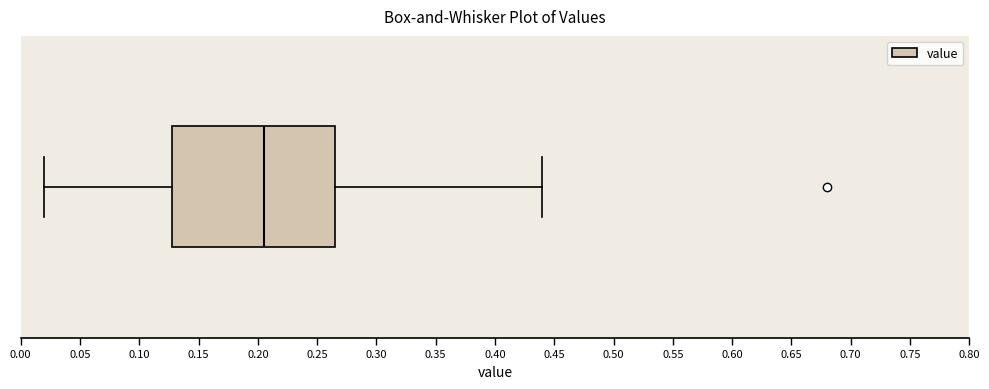

Transcribe this box plot: give where the median line is, the range the box spans, and where the two whiskers end, as read against the x-axis. The values are not printed on the chart, so give them approximately, as read against the axis.

median 0.205, box 0.130 to 0.265, whiskers 0.020 to 0.440